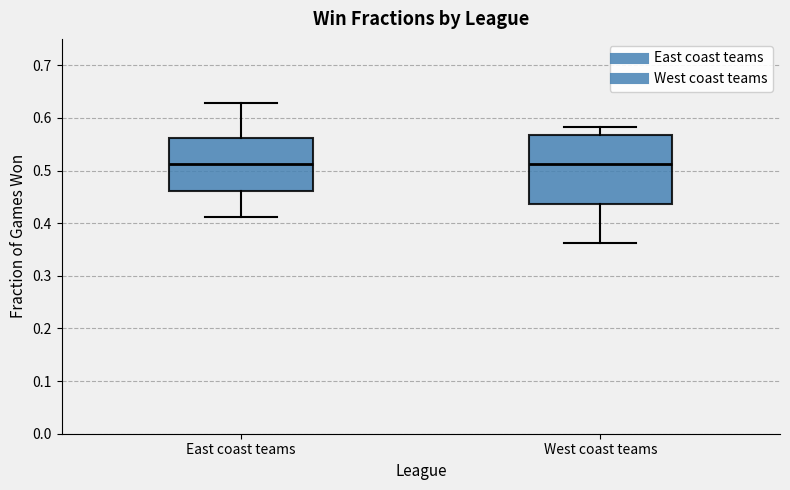

Reading left to right, read every box against the y-axis: the position of its median line, the range the box covers, and the ends of its whiskers. The values are not printed on the chart, so give them approximately, as read against the axis.

East coast teams: median 0.51, box 0.46 to 0.56, whiskers 0.41 to 0.63
West coast teams: median 0.51, box 0.44 to 0.57, whiskers 0.36 to 0.58